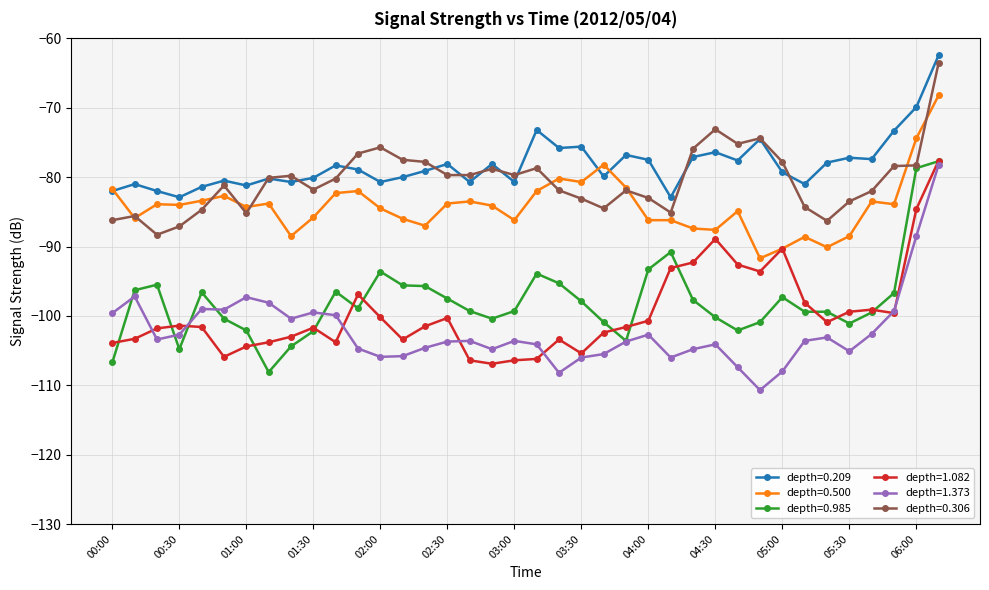

What is the value of the depth=1.082 point at the 24th from the left?

-101.6